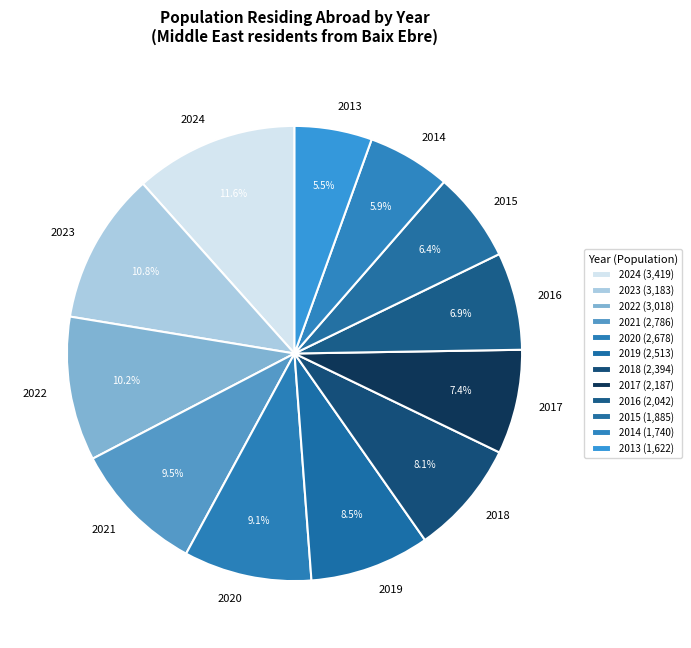

Does any single category account for the majority?

No